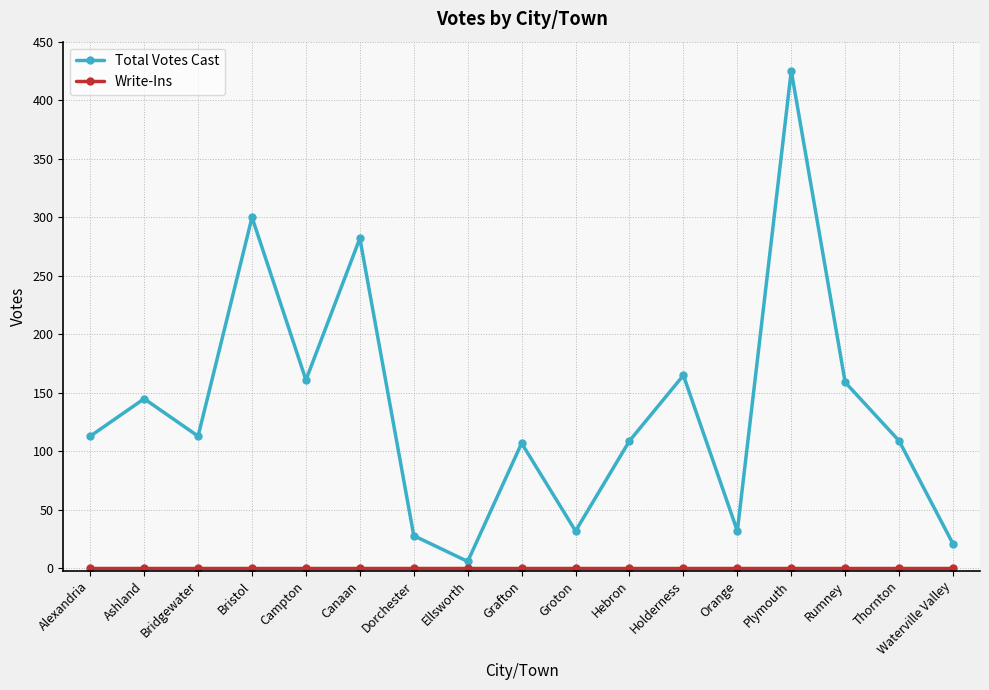

What is the label of the 11th point from the left?

Hebron